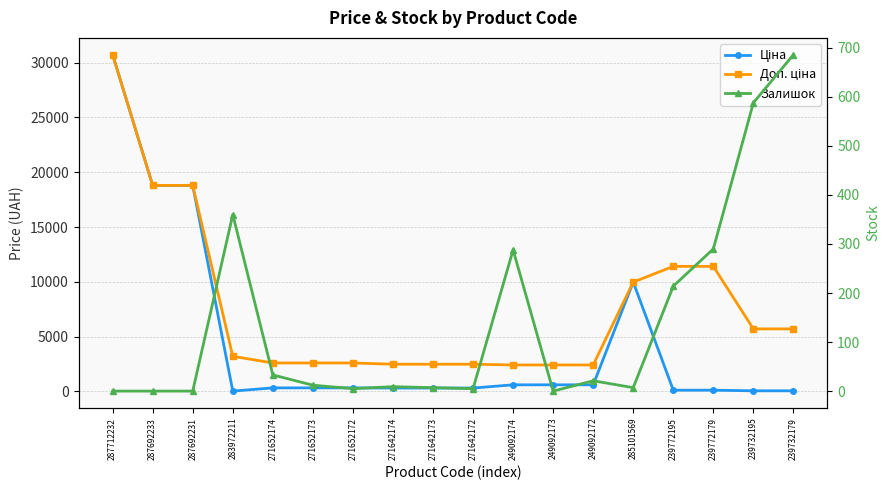

Reading left to right, what are all the values shown in this chart?

Ціна: 287712232=30717.1	287692233=18796.8	287692231=18796.8	283972211=32.0	271652174=324.8	271652173=324.8	271652172=324.8	271642174=310.3	271642173=310.3	271642172=310.3	249092174=603.7	249092173=603.7	249092172=603.7	285101569=9975.0	239772195=114.1	239772179=114.1	239732195=57.0	239732179=57.0
Доп. ціна: 287712232=30717.1	287692233=18796.8	287692231=18796.8	283972211=3205.0	271652174=2598.3	271652173=2598.3	271652172=2598.3	271642174=2482.4	271642173=2482.4	271642172=2482.4	249092174=2414.8	249092173=2414.8	249092172=2414.8	285101569=9975.0	239772195=11410.0	239772179=11410.0	239732195=5705.0	239732179=5705.0
Залишок: 287712232=0.0	287692233=0.0	287692231=0.0	283972211=360.0	271652174=33.0	271652173=12.0	271652172=5.0	271642174=9.0	271642173=7.0	271642172=5.0	249092174=288.0	249092173=0.0	249092172=21.0	285101569=7.0	239772195=214.0	239772179=290.0	239732195=588.0	239732179=686.0